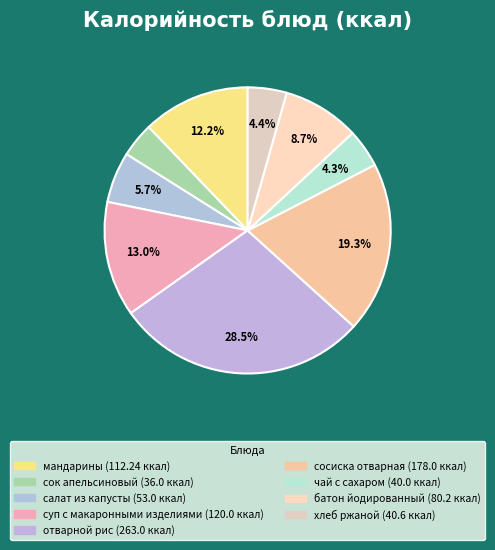

True or false: чай с сахаром accounts for 14% of the total.

False